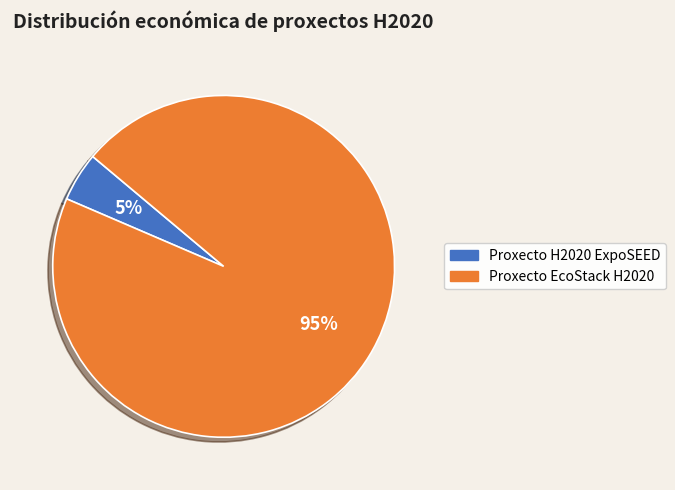

What percentage is the Proxecto H2020 ExpoSEED slice, to the nearest percent?

5%